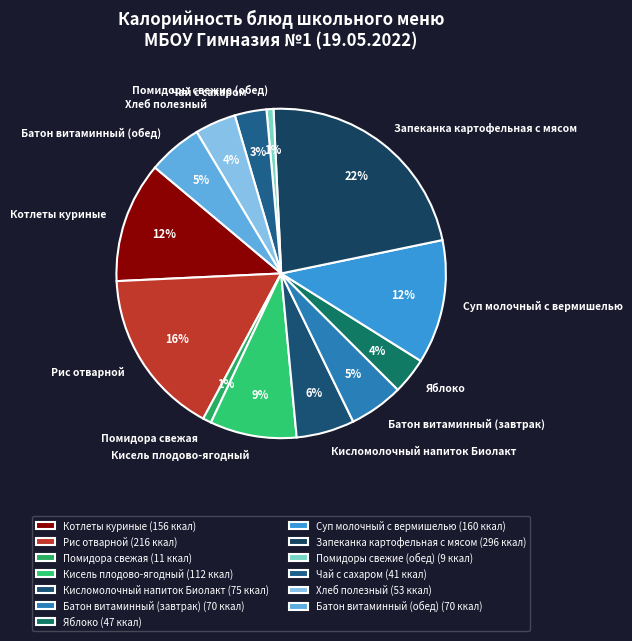

True or false: Батон витаминный (обед) accounts for 1% of the total.

False